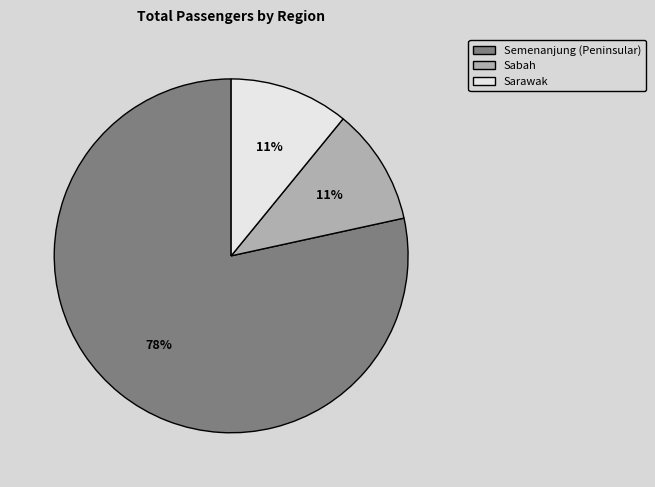

The Sarawak slice represents 22% of the pie. True or false?

False